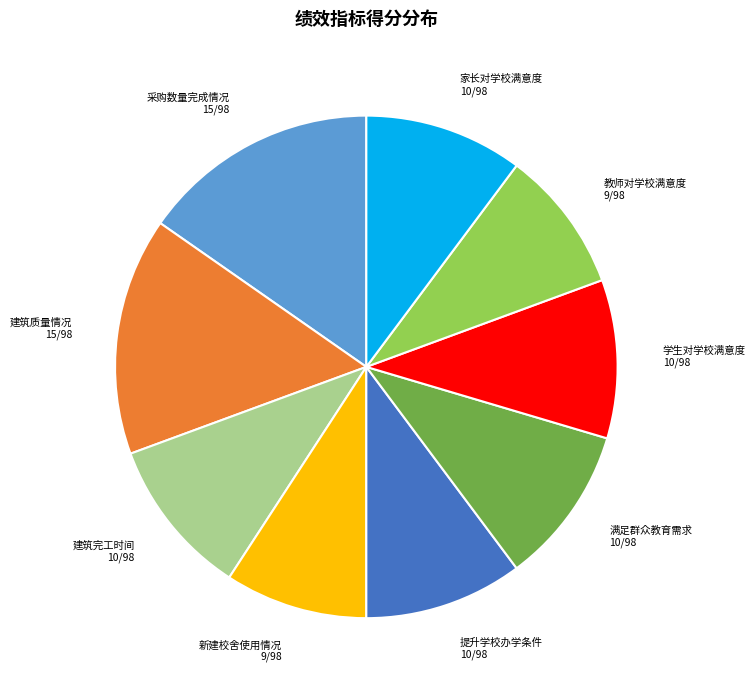

Count the number of slices in the pie.

9